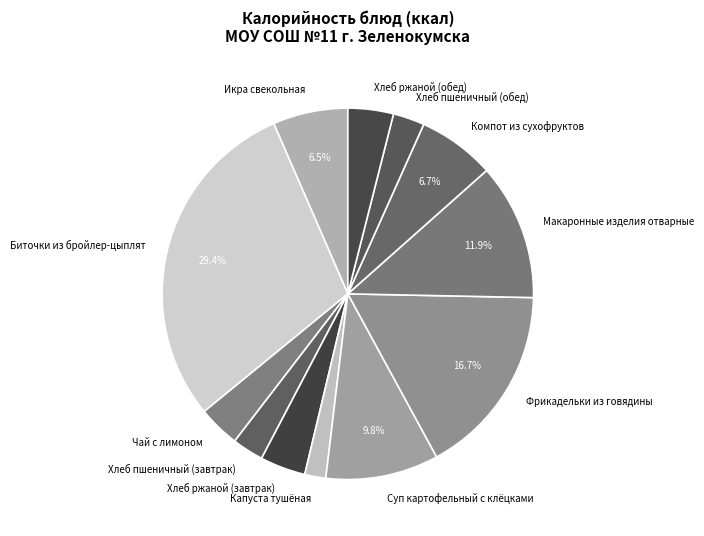

Is there a majority slice in this chart?

No